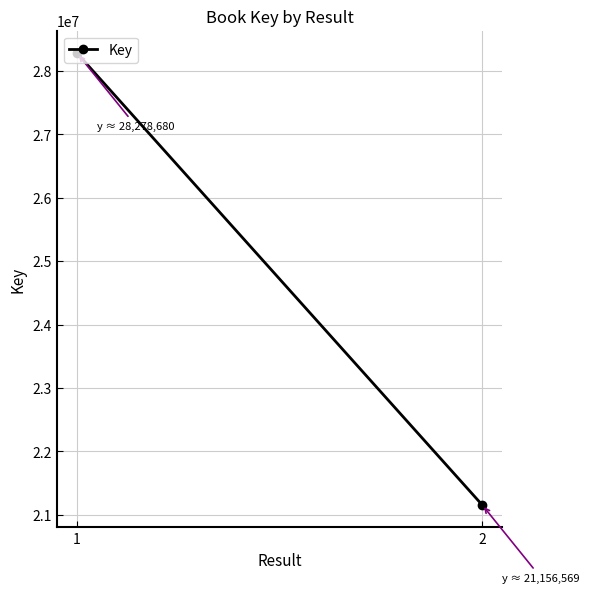

Rank the categories by value from highest to lowest.

1, 2